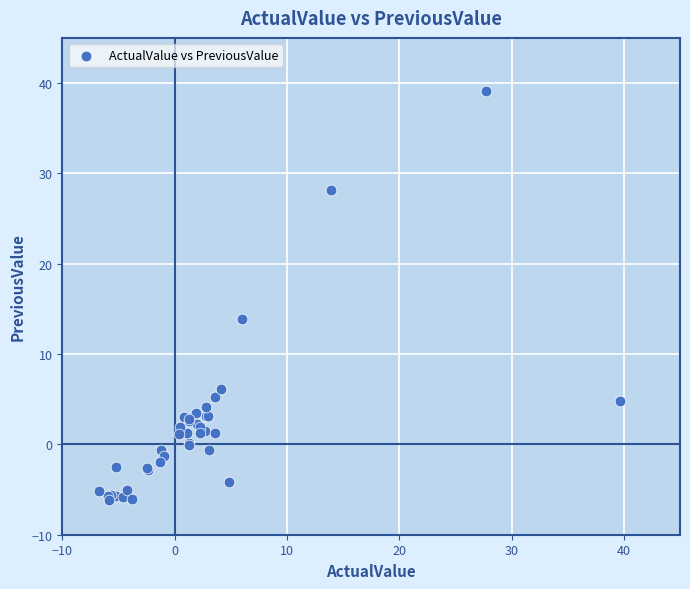

What Y value in the scatter plot is closest to 16?

13.9